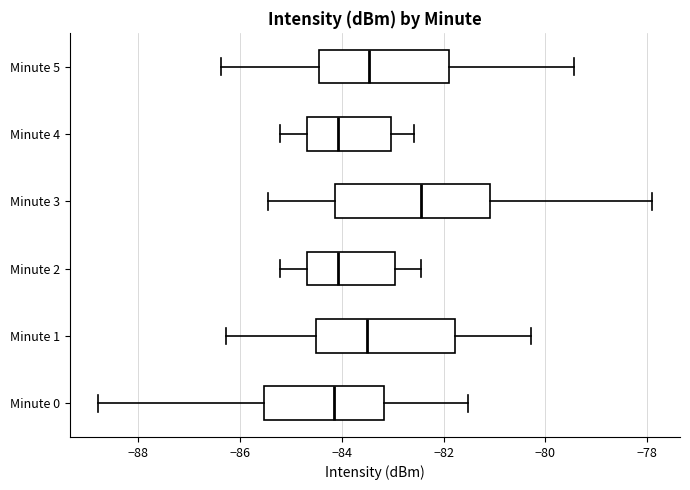

Reading bottom to top, transcribe this box plot: for each box, give where its median line is, the range the box spans, and where its two whiskers end, as read against the x-axis. The values are not printed on the chart, so give them approximately, as read against the axis.

Minute 0: median -84.2, box -85.6 to -83.2, whiskers -88.8 to -81.6
Minute 1: median -83.4, box -84.6 to -81.8, whiskers -86.2 to -80.2
Minute 2: median -84.0, box -84.6 to -83.0, whiskers -85.2 to -82.4
Minute 3: median -82.4, box -84.2 to -81.0, whiskers -85.4 to -77.8
Minute 4: median -84.0, box -84.6 to -83.0, whiskers -85.2 to -82.6
Minute 5: median -83.4, box -84.4 to -81.8, whiskers -86.4 to -79.4